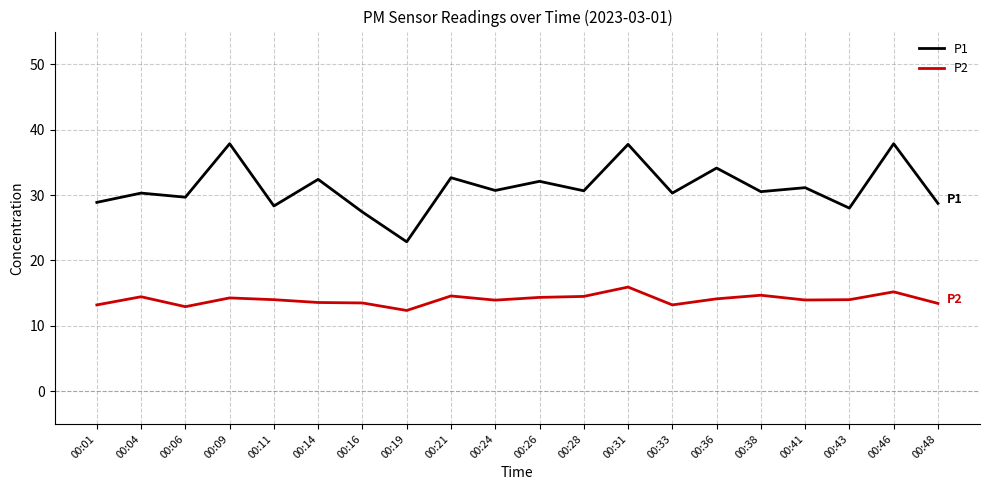

Which series has the widest spread of values?

P1